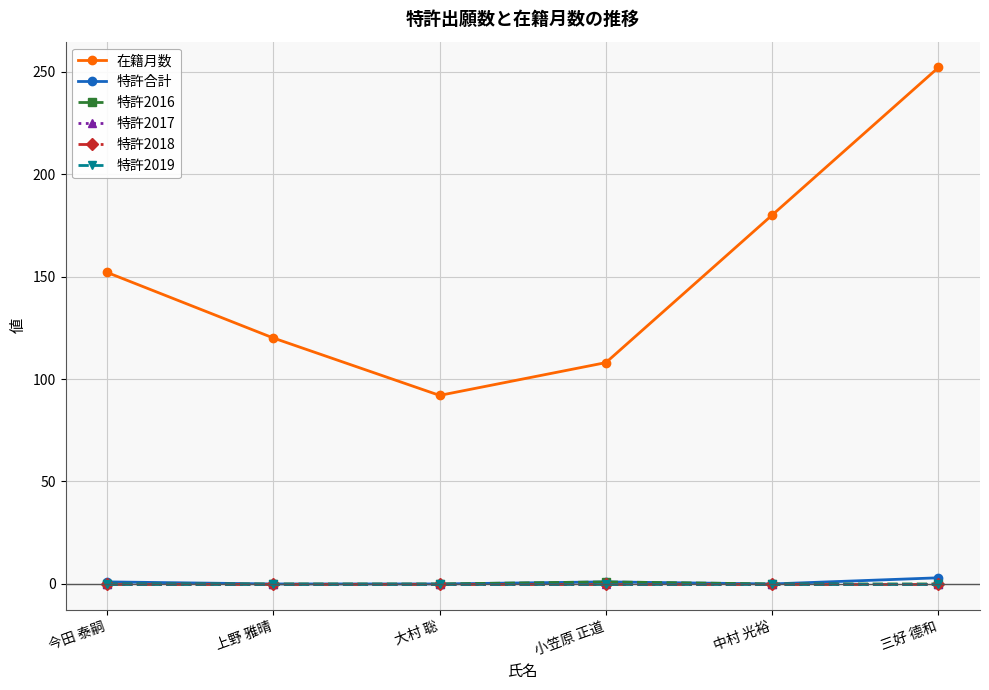

The value of 特許合計 at 中村 光裕 is 0. True or false?

True